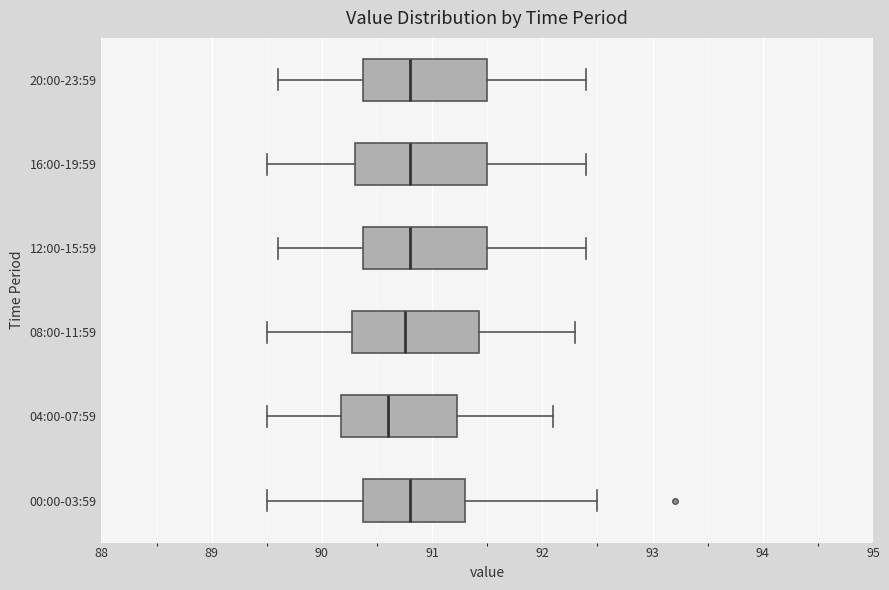

Reading bottom to top, read every box against the x-axis: the position of its median line, the range the box covers, and the ends of its whiskers. The values are not printed on the chart, so give them approximately, as read against the axis.

00:00-03:59: median 90.8, box 90.4 to 91.3, whiskers 89.5 to 92.5
04:00-07:59: median 90.6, box 90.2 to 91.2, whiskers 89.5 to 92.1
08:00-11:59: median 90.8, box 90.3 to 91.4, whiskers 89.5 to 92.3
12:00-15:59: median 90.8, box 90.4 to 91.5, whiskers 89.6 to 92.4
16:00-19:59: median 90.8, box 90.3 to 91.5, whiskers 89.5 to 92.4
20:00-23:59: median 90.8, box 90.4 to 91.5, whiskers 89.6 to 92.4